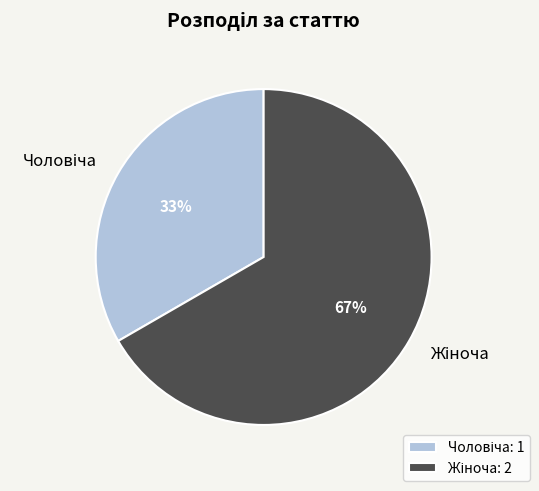

To the nearest percent, what is the average slice percentage?

50%